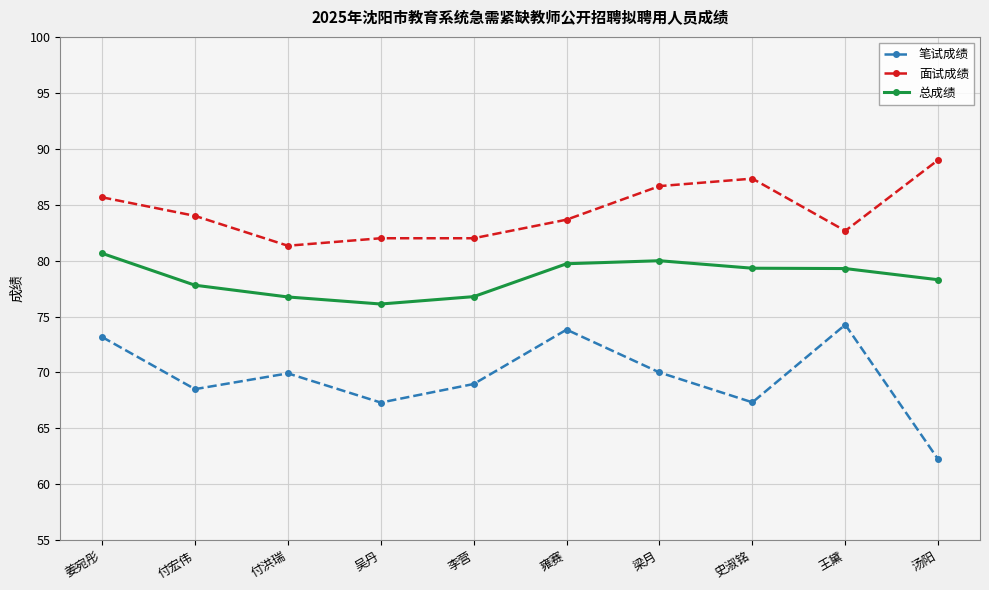

List the series in order of their overall mean, lowest first.

笔试成绩, 总成绩, 面试成绩